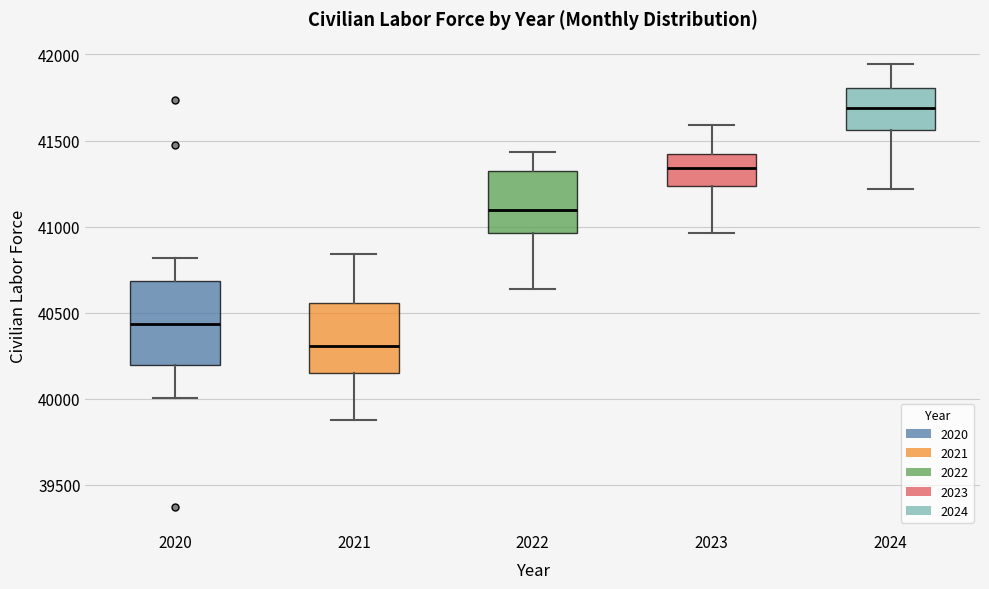

Comparing the boxes themselves (not the whiskers), which one is the tallest?

2020